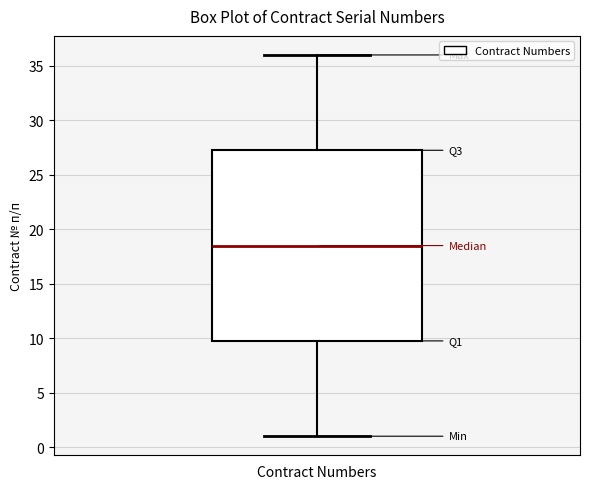

Where does the median line of the box for Contract Numbers sit on the y-axis? The values are not printed on the chart, so give them approximately, as read against the axis.

18.5